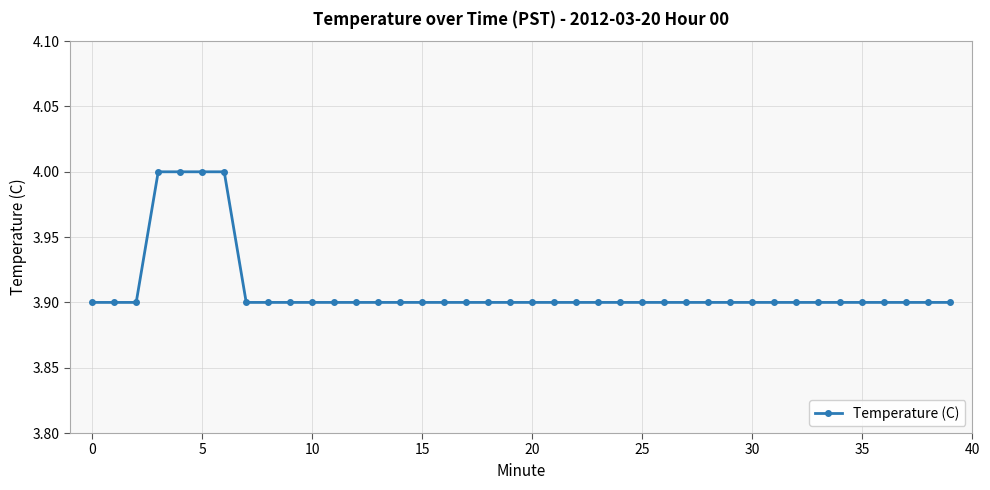

Does the chart display data point markers on the line(s)?

Yes